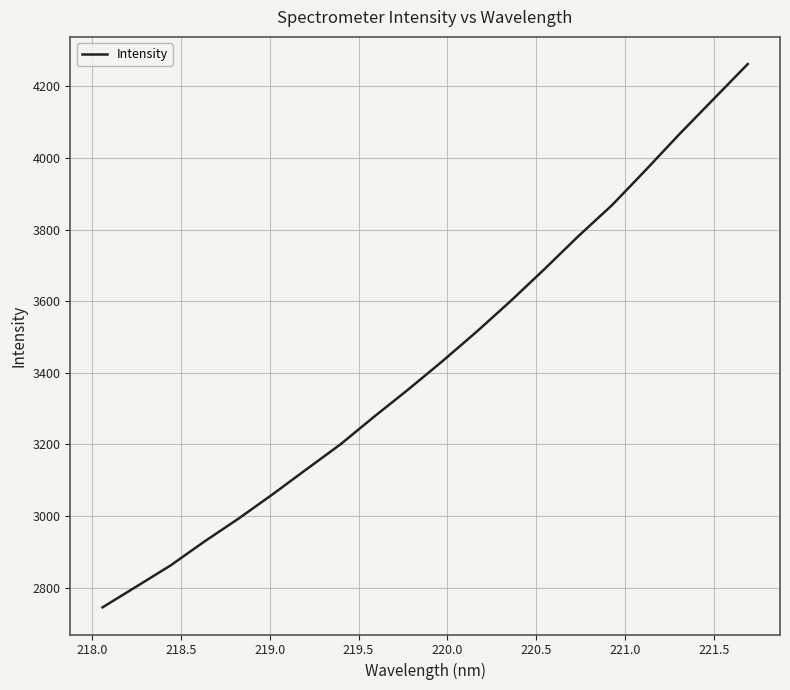

How many categories are shown in the chart?

20